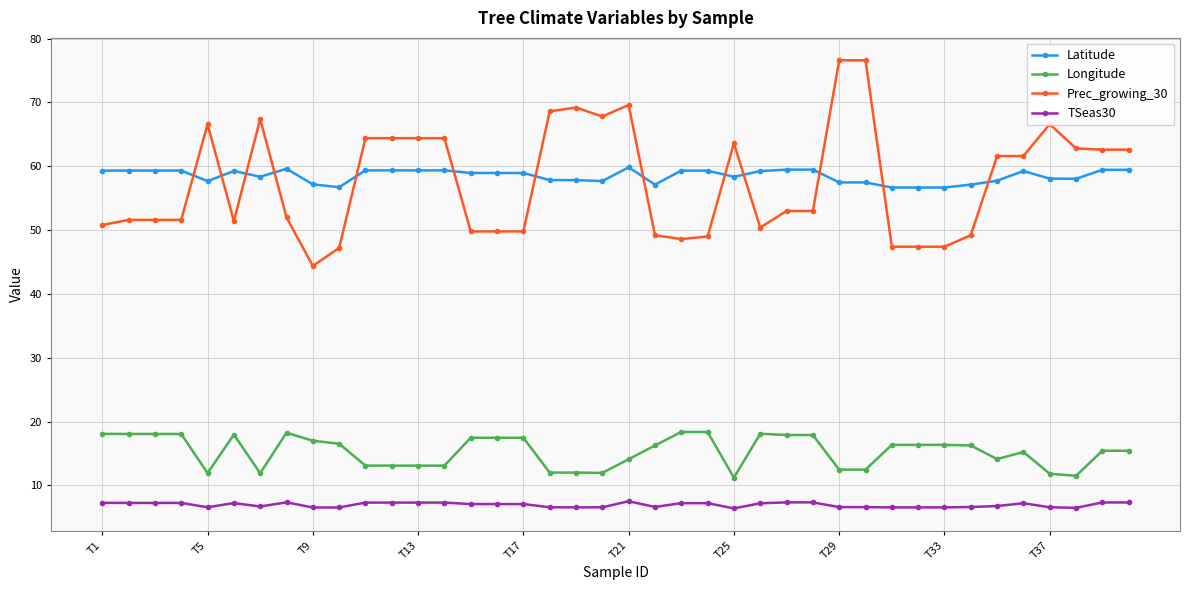

Which series has the widest spread of values?

Prec_growing_30